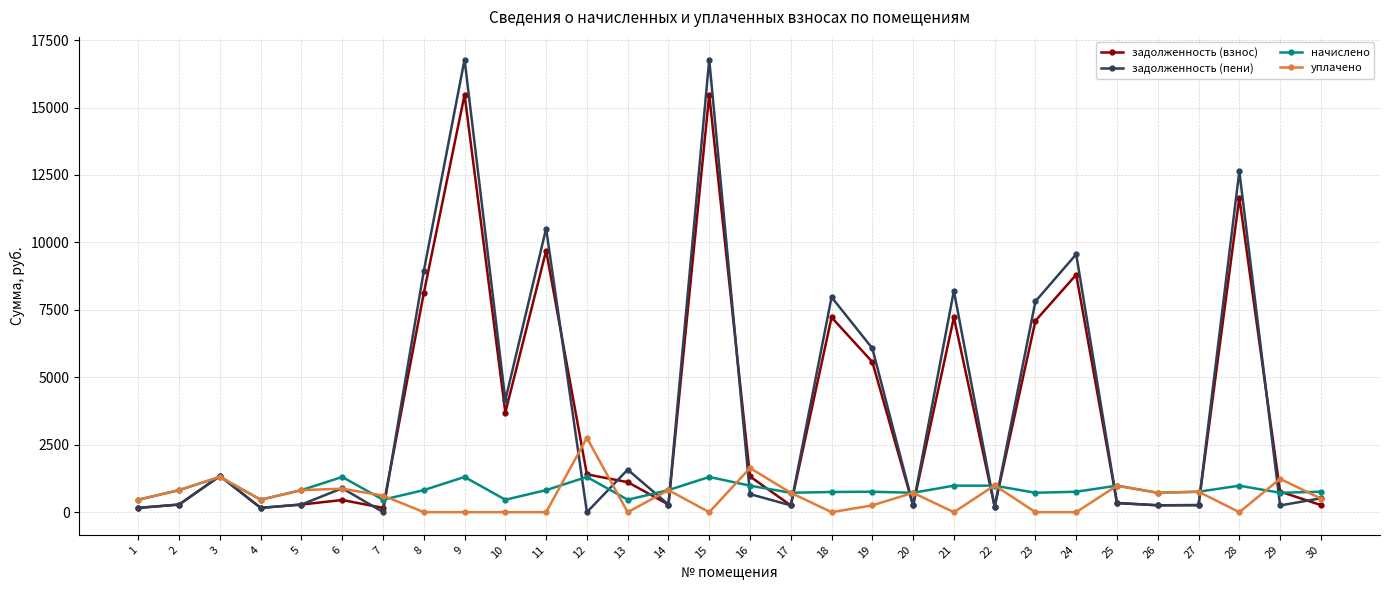

Rank the series by their maximum value, from lowest to highest.

начислено, уплачено, задолженность (взнос), задолженность (пени)